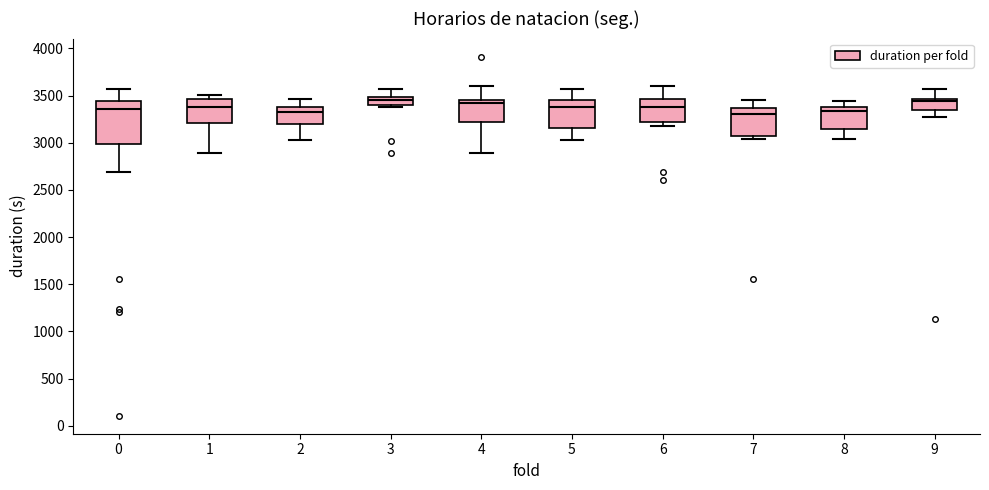

Where is the lower edge of the box at x = 3 on the y-axis? The values are not printed on the chart, so give them approximately, as read against the axis.

3400